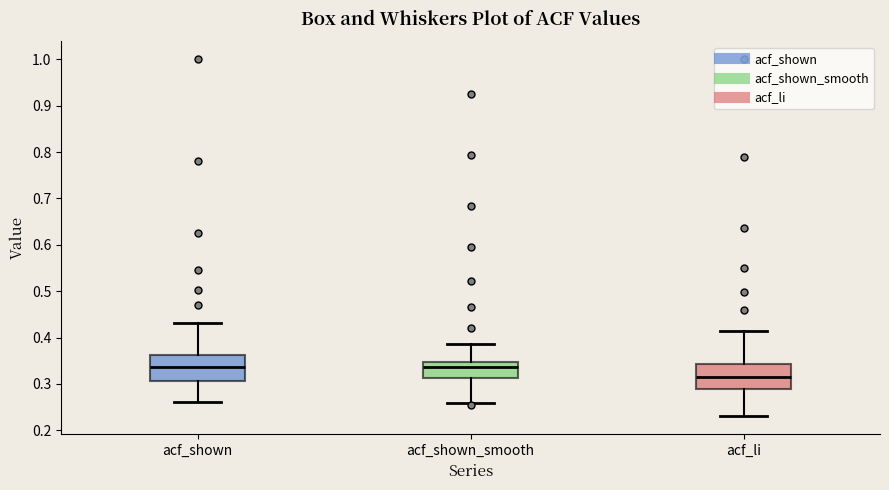

Where is the upper edge of the box for acf_shown_smooth on the y-axis? The values are not printed on the chart, so give them approximately, as read against the axis.

0.35